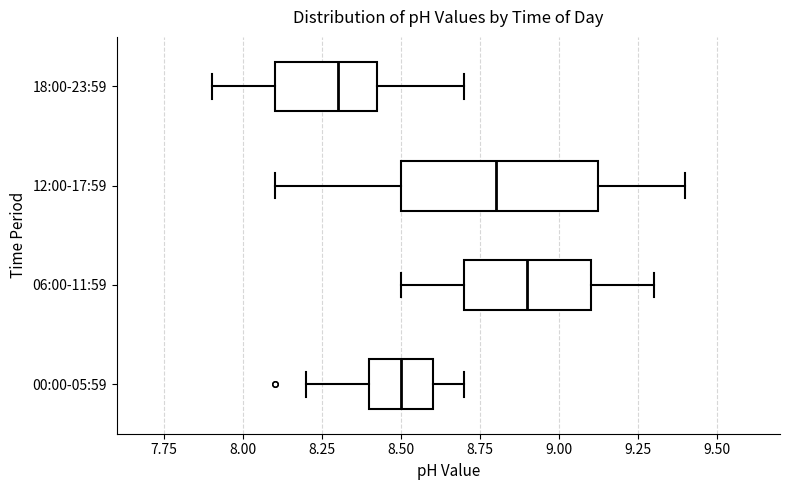

Which box is the widest, from its left edge to its right edge?

12:00-17:59